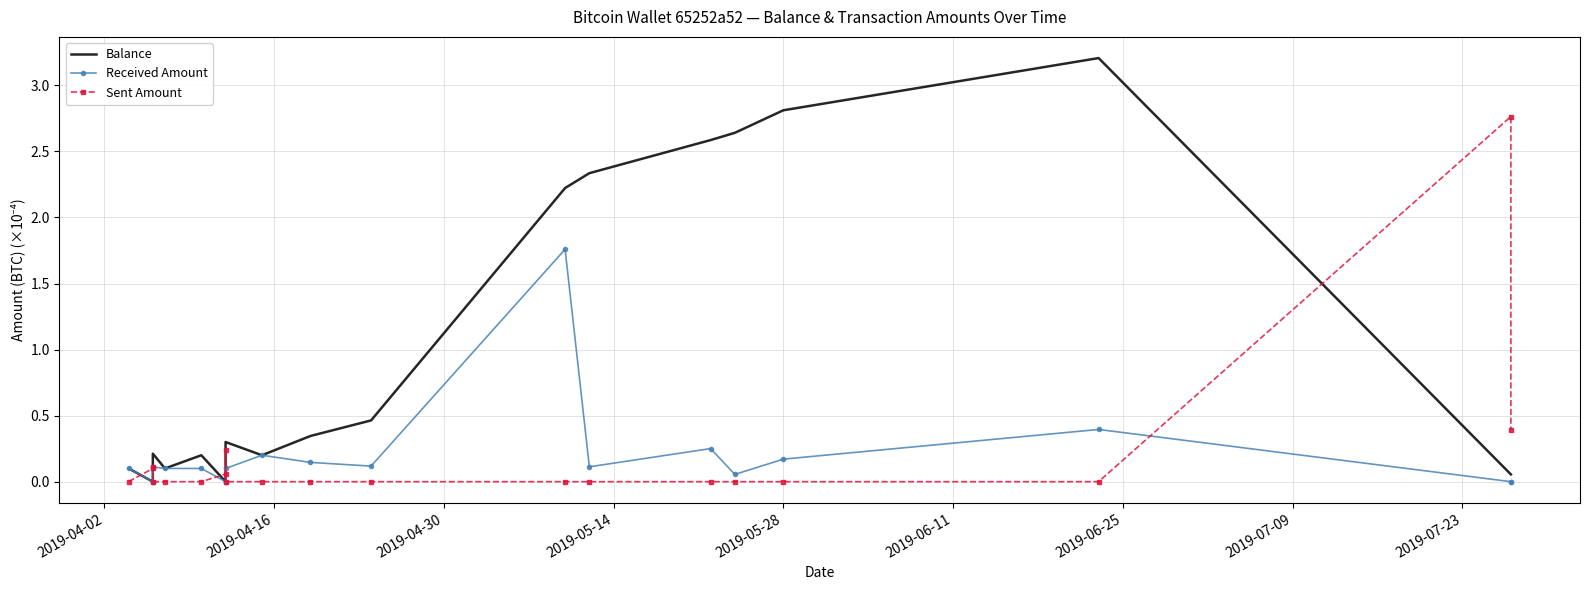

How many data points in Received Amount are above 0?

14